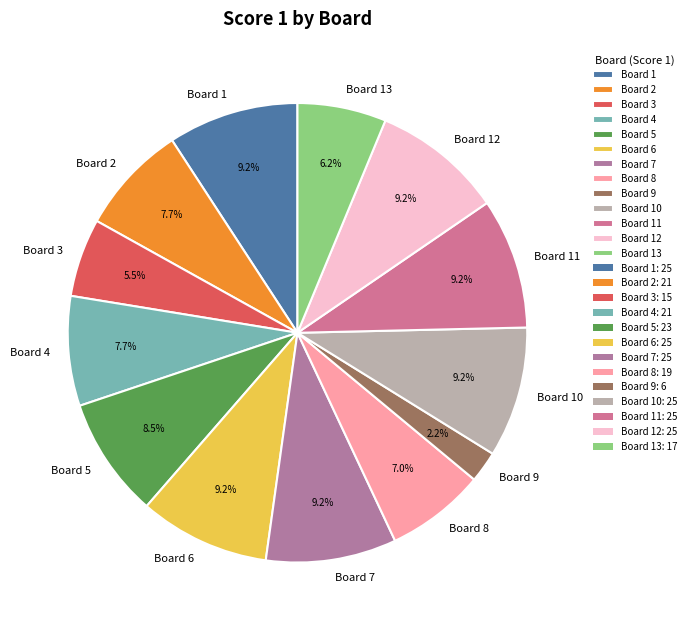

Is Board 8 the majority of the pie?

No